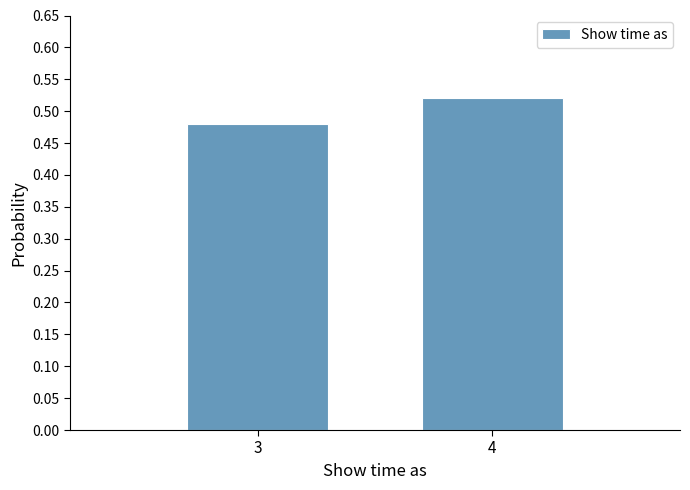

Which has a higher value, 3 or 4?

4